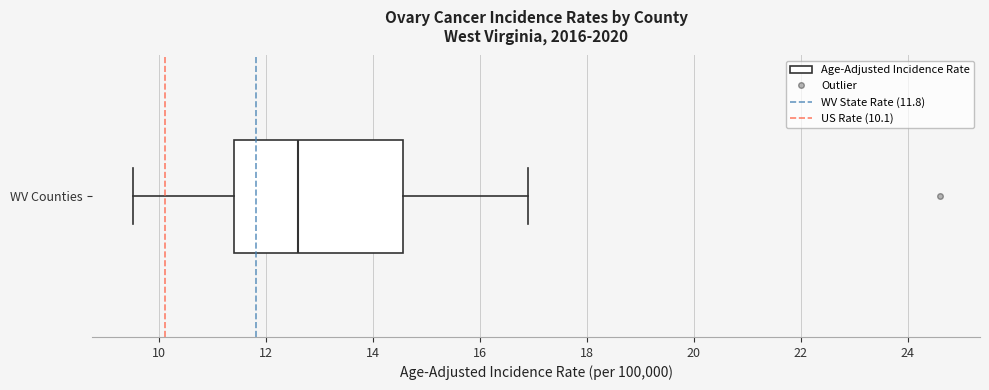

Where does the median line of the box for WV Counties sit on the x-axis? The values are not printed on the chart, so give them approximately, as read against the axis.

12.6